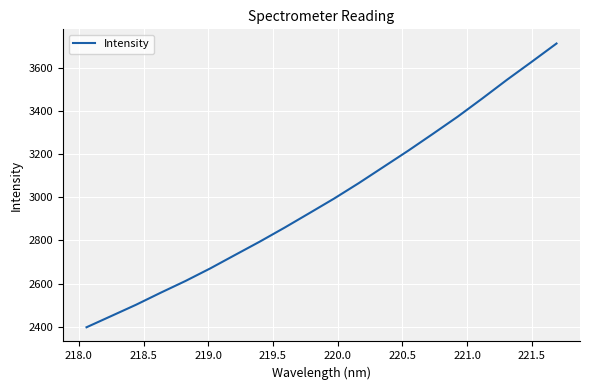

What is the greatest value displayed?

3713.5